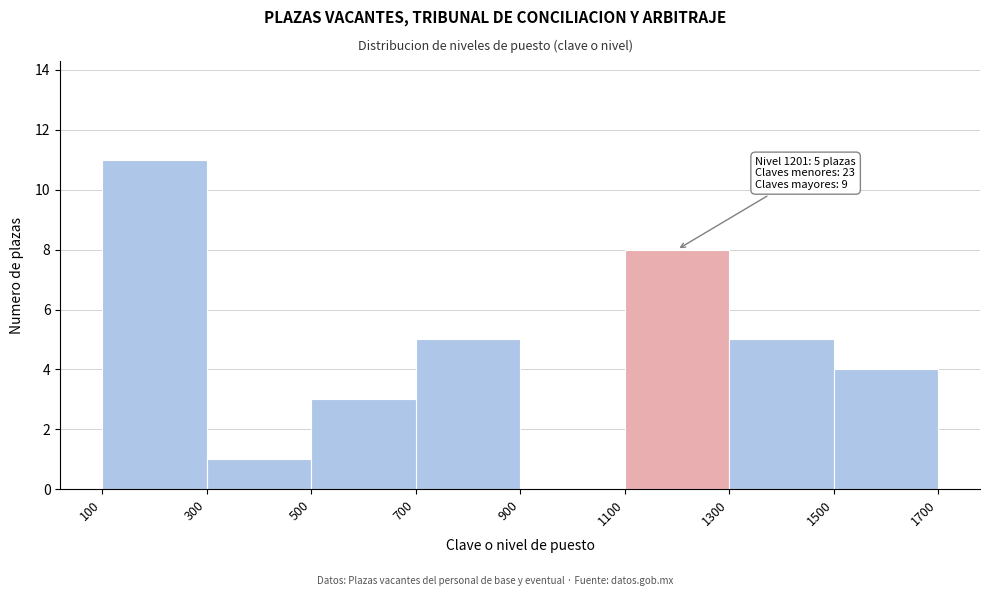

Over which range of the x-axis is the bar tallest?

100 to 300